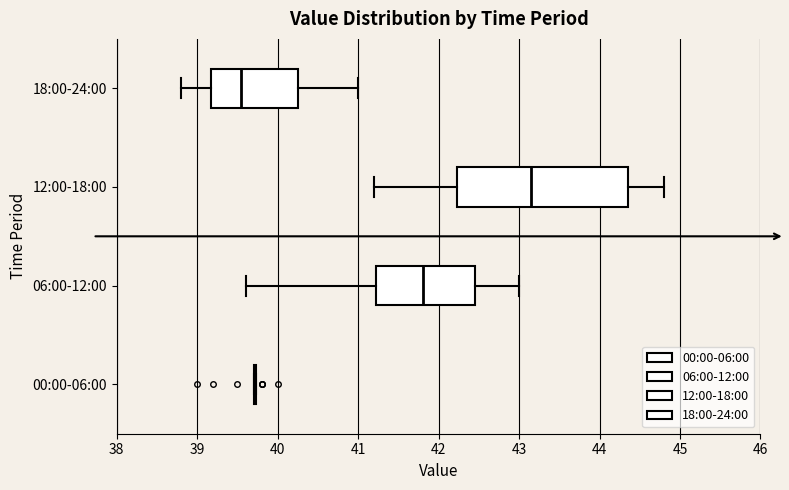

Reading bottom to top, read every box against the x-axis: the position of its median line, the range the box covers, and the ends of its whiskers. The values are not printed on the chart, so give them approximately, as read against the axis.

00:00-06:00: box collapsed to a line at 39.7, whiskers 39.7 to 39.7
06:00-12:00: median 41.8, box 41.2 to 42.5, whiskers 39.6 to 43.0
12:00-18:00: median 43.2, box 42.2 to 44.4, whiskers 41.2 to 44.8
18:00-24:00: median 39.6, box 39.2 to 40.3, whiskers 38.8 to 41.0